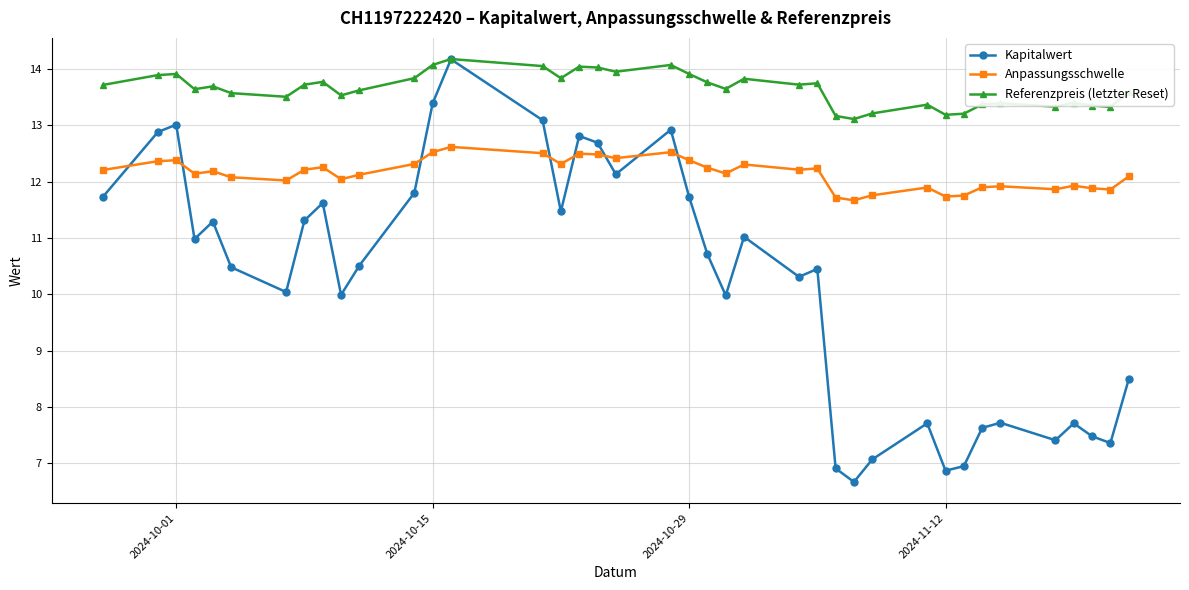

What is the average value of the Referenzpreis (letzter Reset) series?

13.6